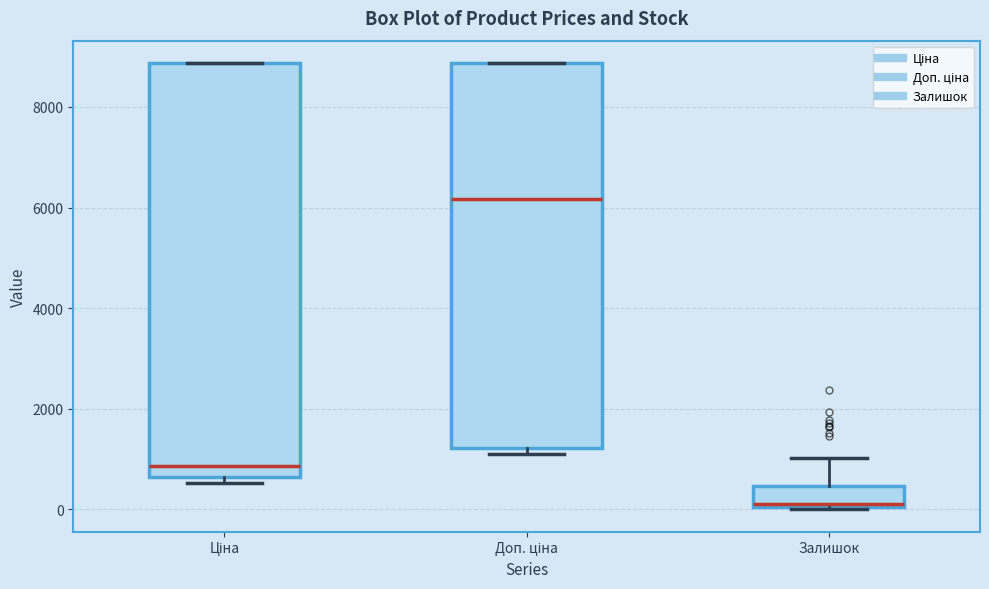

Reading left to right, transcribe this box plot: for each box, give where its median line is, the range the box spans, and where its two whiskers end, as read against the y-axis. The values are not printed on the chart, so give them approximately, as read against the axis.

Ціна: median 800, box 600 to 8800, whiskers 600 (just below the box's lower edge) to 8800
Доп. ціна: median 6200, box 1200 to 8800, whiskers 1200 (just below the box's lower edge) to 8800
Залишок: median 200, box 0 to 400, whiskers 0 to 1000